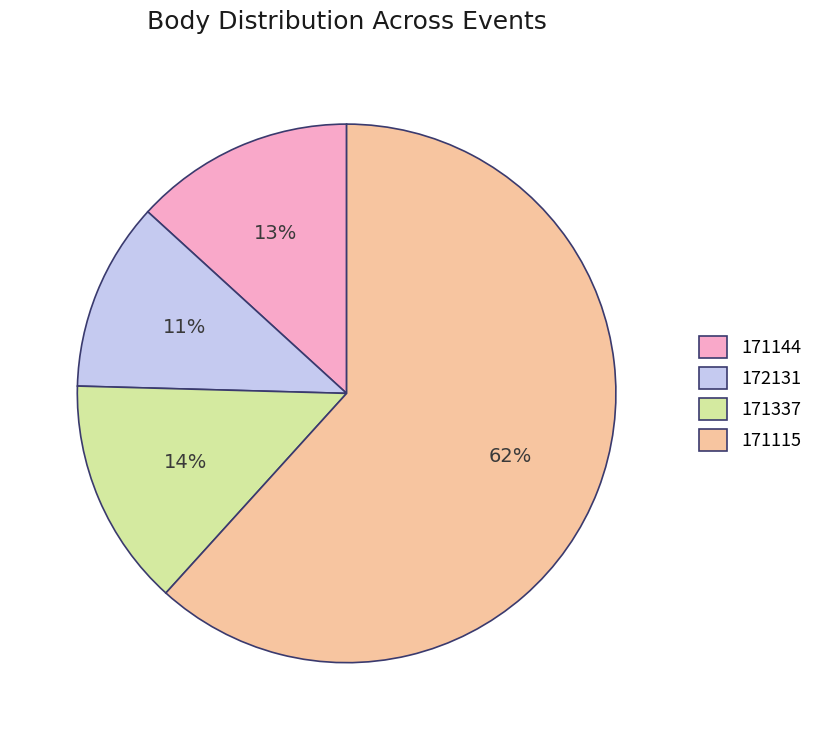

The 171337 slice represents 3% of the pie. True or false?

False